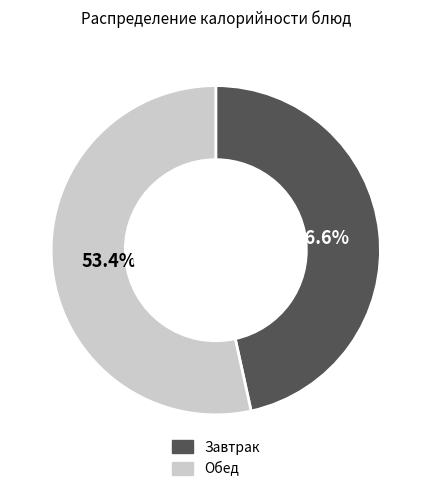

Is there any slice that represents more than half of the pie?

Yes